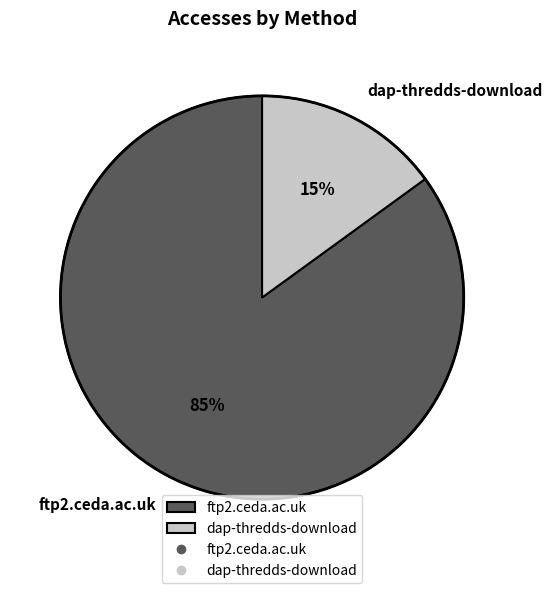

How many slices are in this pie chart?

2